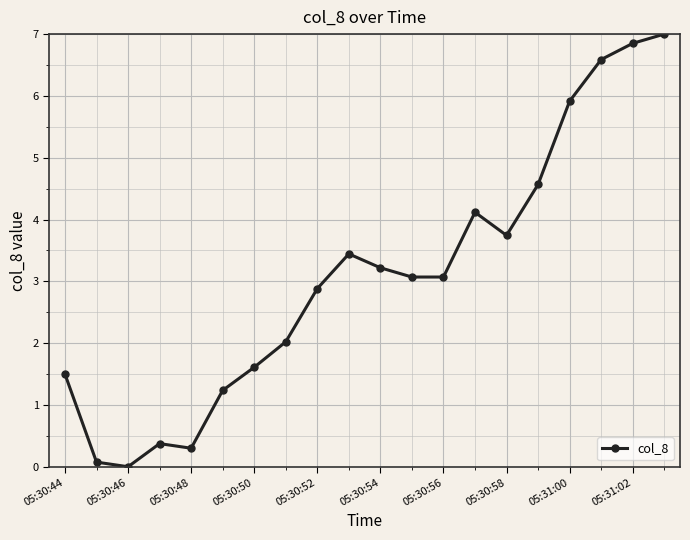

What is the value of the 17th point from the left?

5.9